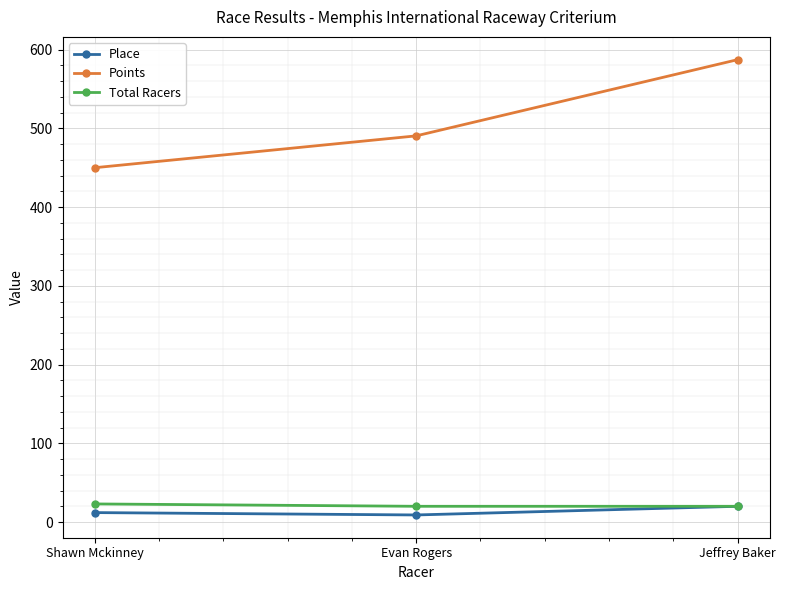

How many lines are shown in the chart?

3